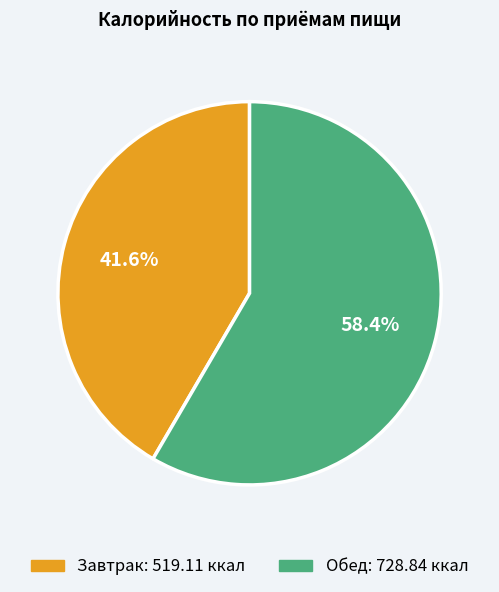

What is the ratio of the value at Завтрак to the value at Обед?

0.7